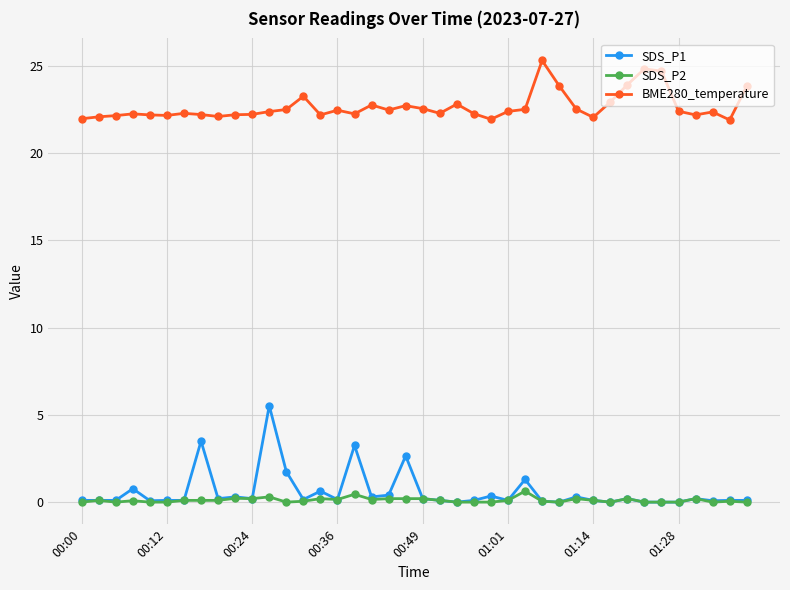

Rank the series by their maximum value, from highest to lowest.

BME280_temperature, SDS_P1, SDS_P2